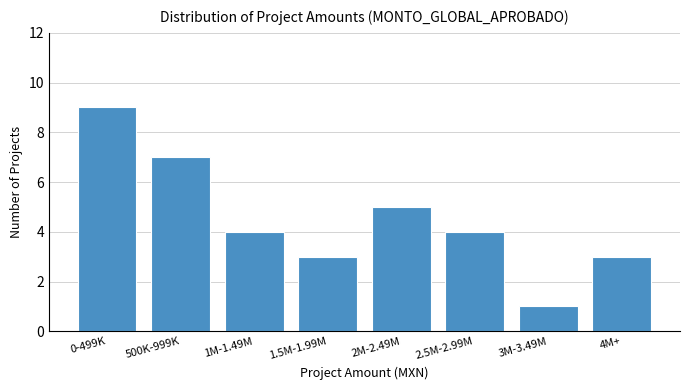

Reading left to right, list all the values displayed in this chart.

9	7	4	3	5	4	1	3